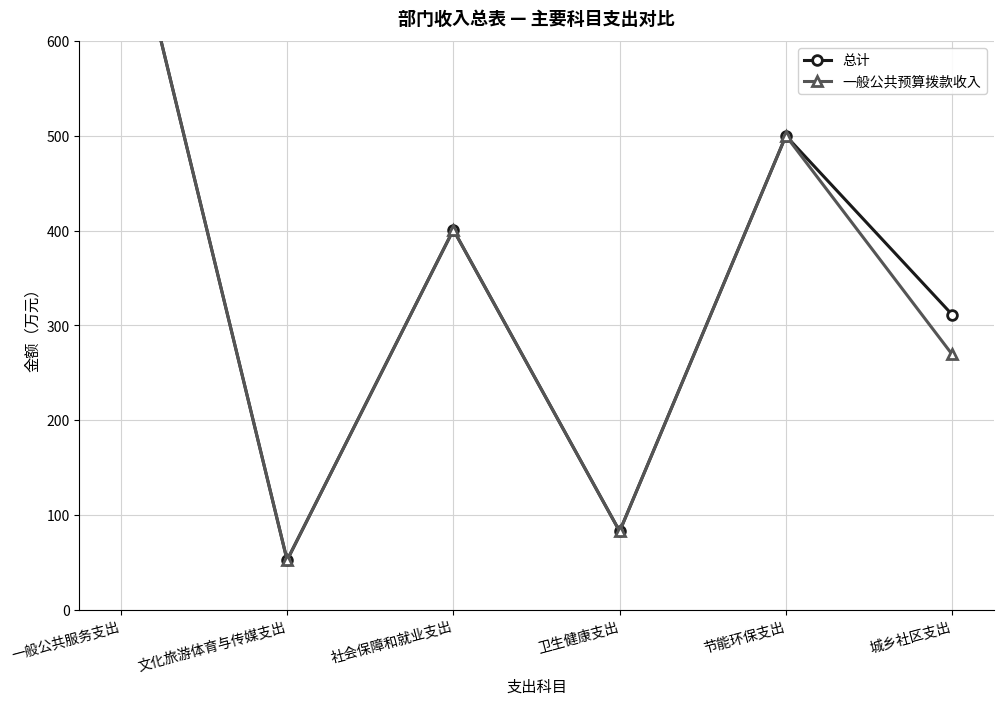

At 节能环保支出, list the series in order from smallest to largest.

总计, 一般公共预算拨款收入